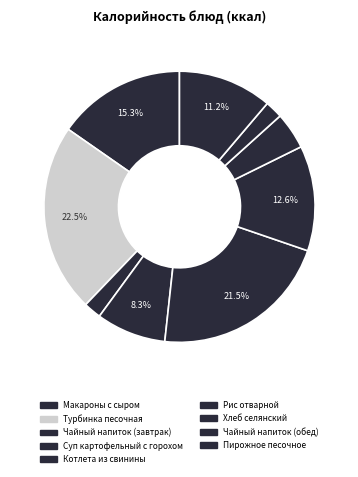

What is the change in value from Рис отварной to Хлеб селянский?

-151.5